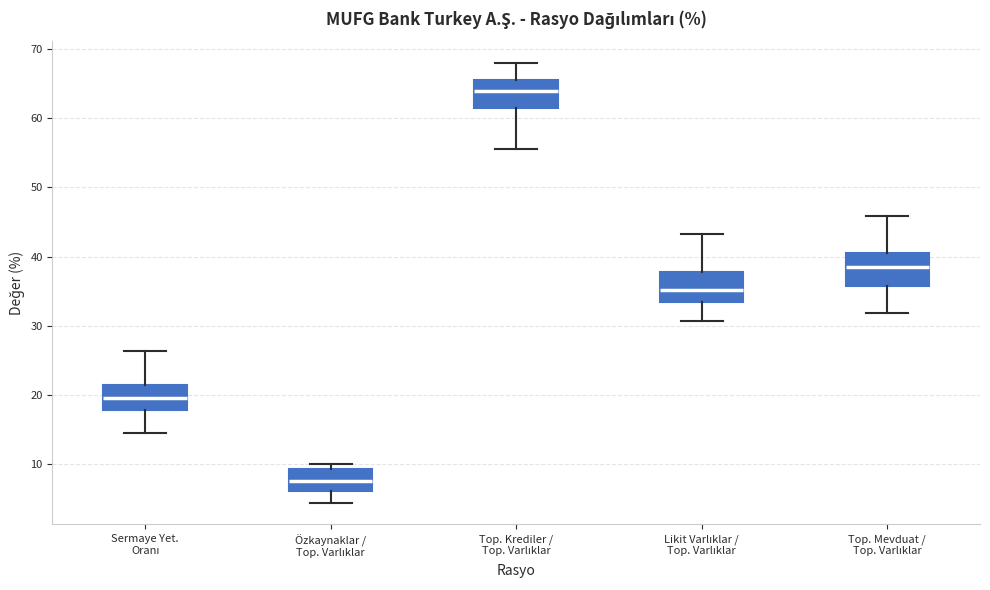

Where is the upper edge of the box for Top. Krediler / Top. Varlıklar on the y-axis? The values are not printed on the chart, so give them approximately, as read against the axis.

66